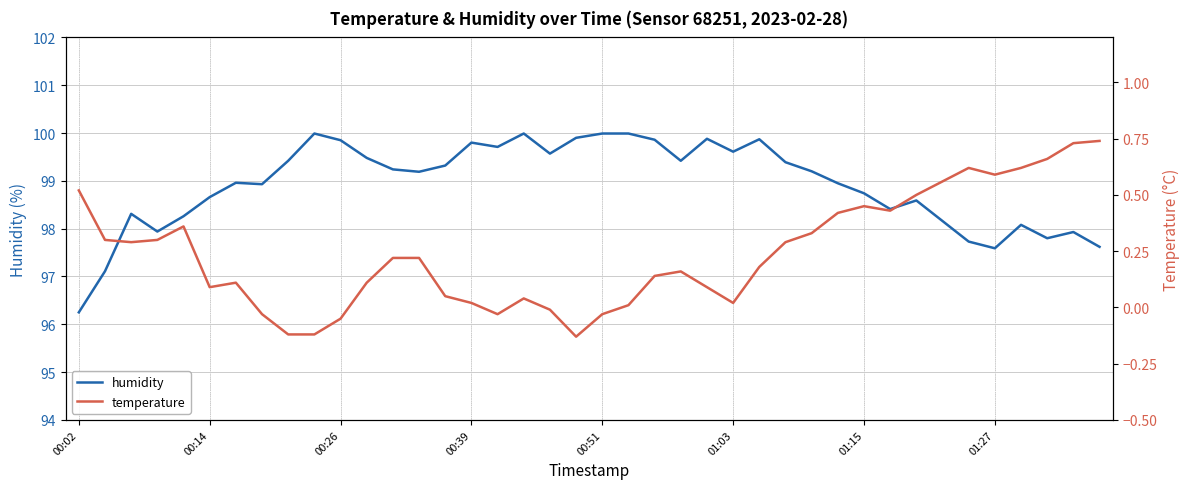

In temperature, how many points are higher than both neighbors (excluding endpoints)?

6